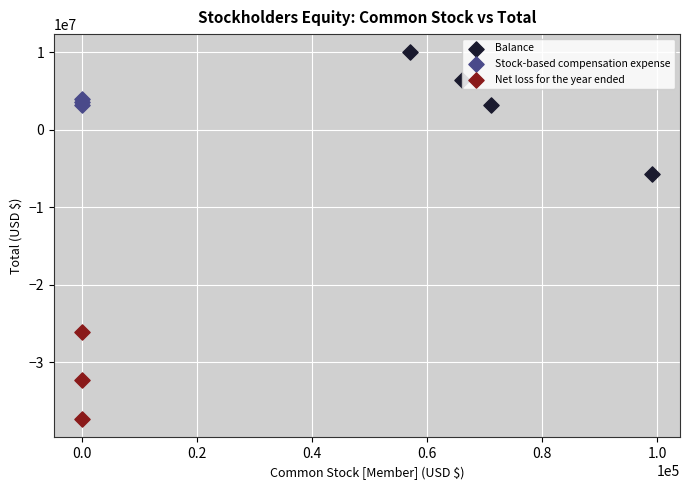

Which series reaches the minimum Y coordinate?

Net loss for the year ended